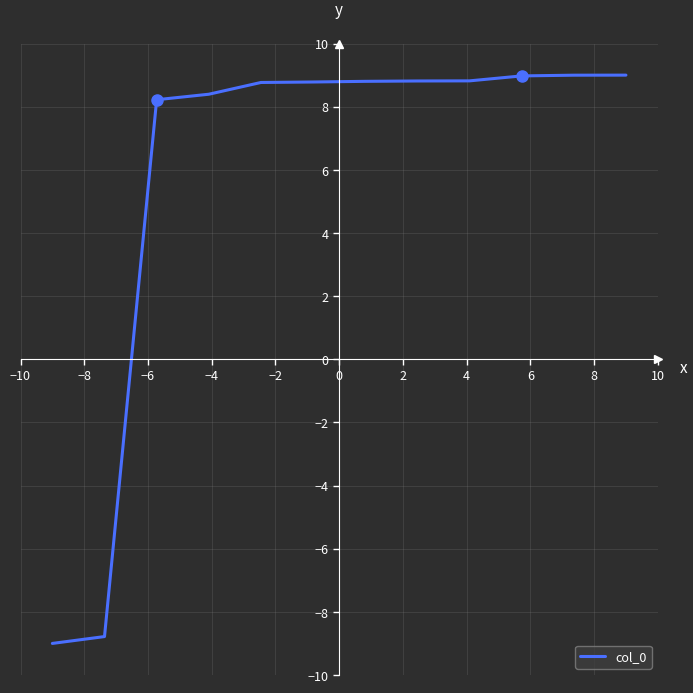

What is the difference between the maximum and minimum values?

18.0